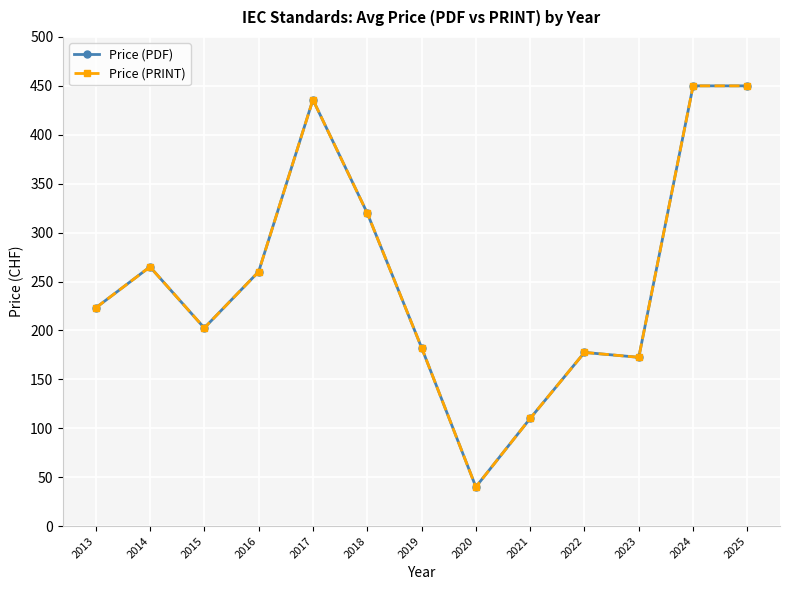

Reading left to right, extract all data points from this chart.

Price (PDF): 223.0	265.0	202.5	260.0	435.8	320.0	182.5	40.0	110.0	177.5	172.5	450.0	450.0
Price (PRINT): 223.0	265.0	202.5	260.0	435.8	320.0	182.5	40.0	110.0	177.5	172.5	450.0	450.0